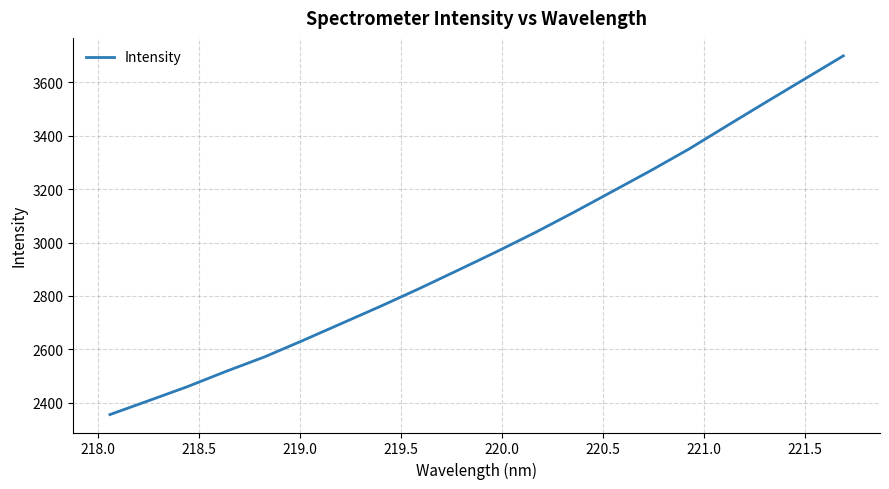

What is the difference between the maximum and minimum values?

1342.7